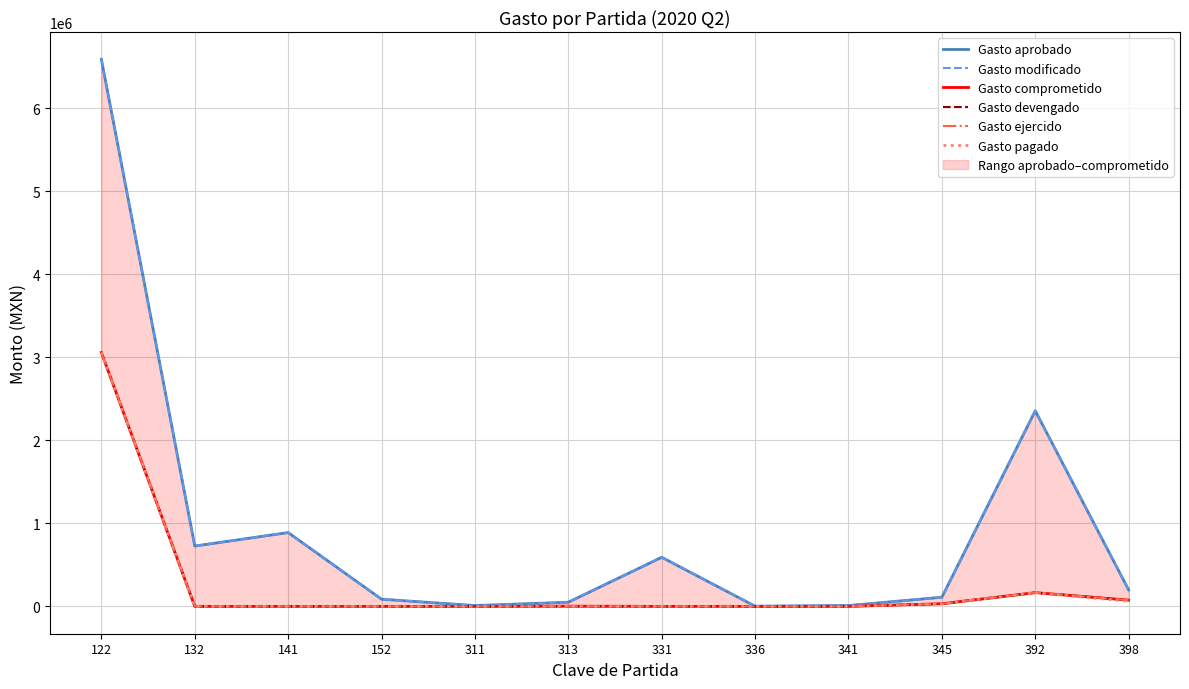

True or false: Gasto modificado and Gasto aprobado intersect in this chart.

False